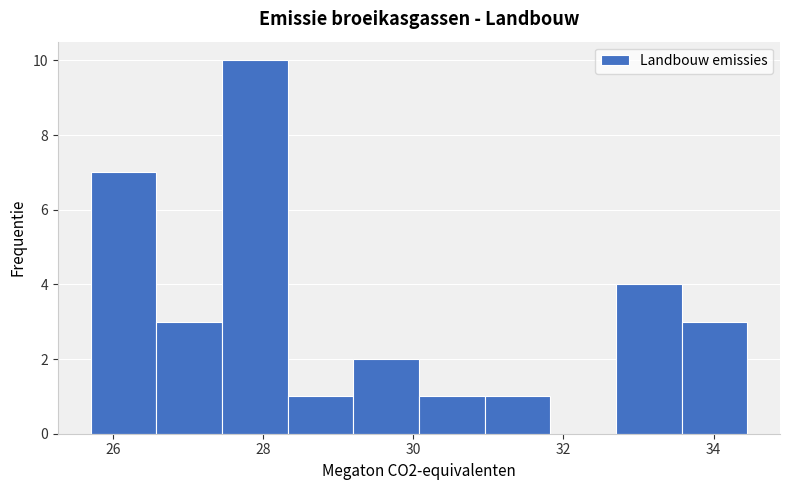

Reading left to right, transcribe this chart: for each bar, give the range it covers on the x-axis and its height. Neither the bar edges nor the heights are printed on the chart, so give them approximately, as read against the axes.

25.8 to 26.6: 7
26.6 to 27.4: 3
27.4 to 28.4: 10
28.4 to 29.2: 1
29.2 to 30.0: 2
30.0 to 31.0: 1
31.0 to 31.8: 1
31.8 to 32.6: 0
32.6 to 33.6: 4
33.6 to 34.4: 3